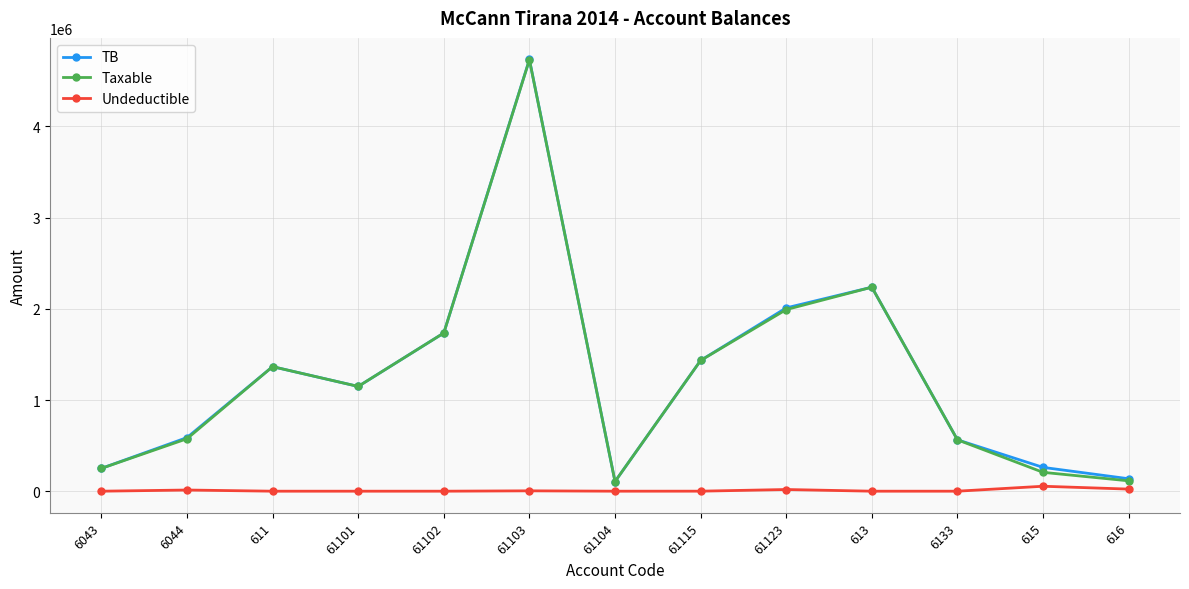

What are all the series names shown in the legend?

TB, Taxable, Undeductible